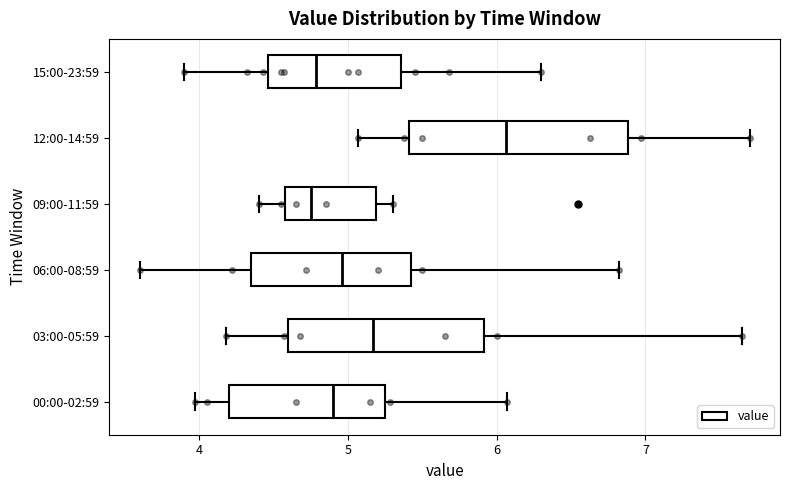

Reading bottom to top, transcribe this box plot: for each box, give where its median line is, the range the box spans, and where its two whiskers end, as read against the x-axis. The values are not printed on the chart, so give them approximately, as read against the axis.

00:00-02:59: median 4.9, box 4.2 to 5.2, whiskers 4.0 to 6.1
03:00-05:59: median 5.2, box 4.6 to 5.9, whiskers 4.2 to 7.7
06:00-08:59: median 5.0, box 4.3 to 5.4, whiskers 3.6 to 6.8
09:00-11:59: median 4.8, box 4.6 to 5.2, whiskers 4.4 to 5.3
12:00-14:59: median 6.1, box 5.4 to 6.9, whiskers 5.1 to 7.7
15:00-23:59: median 4.8, box 4.5 to 5.4, whiskers 3.9 to 6.3